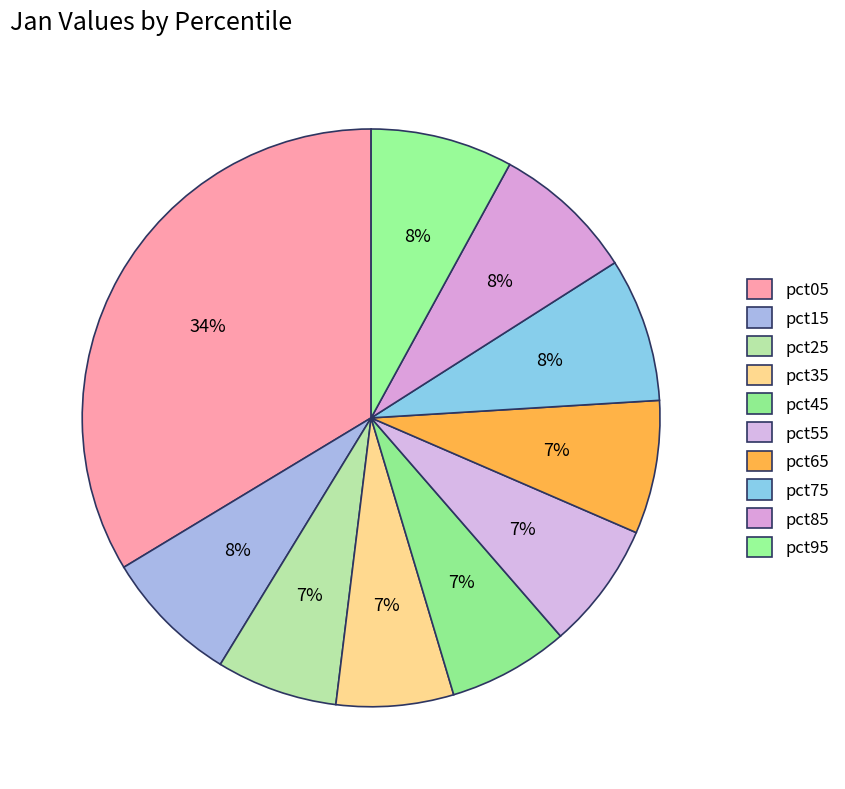

What percentage is the pct05 slice, to the nearest percent?

34%